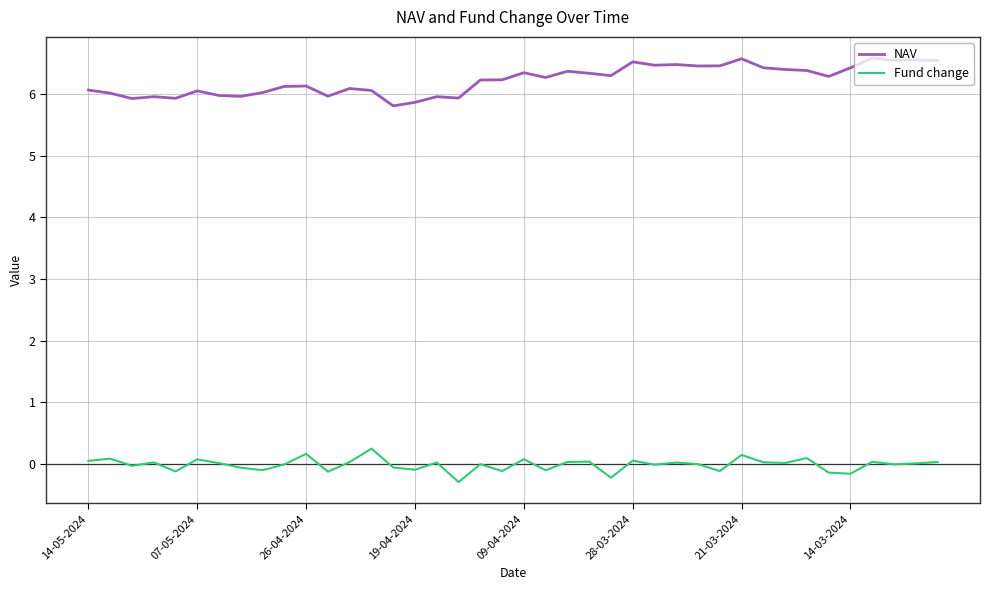

Count the number of data series in this chart.

2